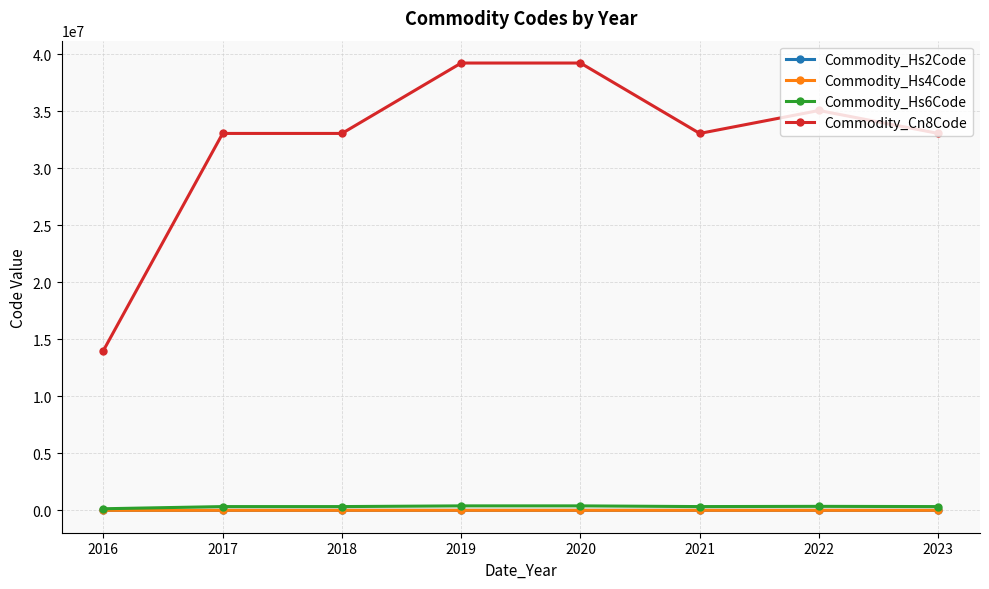

True or false: Commodity_Cn8Code and Commodity_Hs6Code intersect in this chart.

False